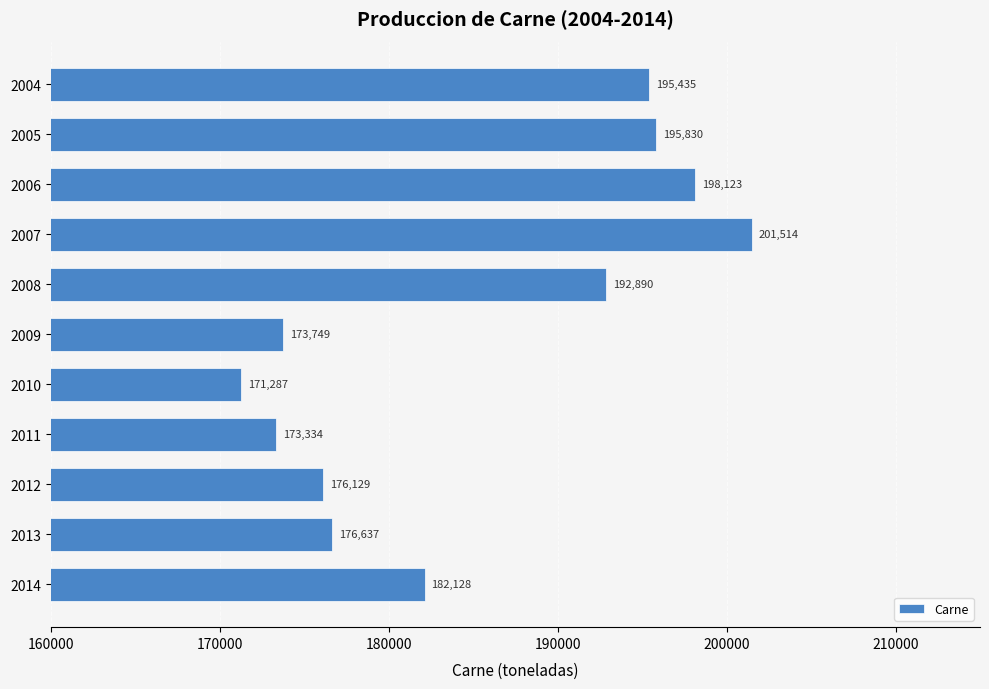

Reading top to bottom, extract all data points from this chart.

2004=195435	2005=195830	2006=198123	2007=201514	2008=192890	2009=173749	2010=171287	2011=173334	2012=176129	2013=176637	2014=182128